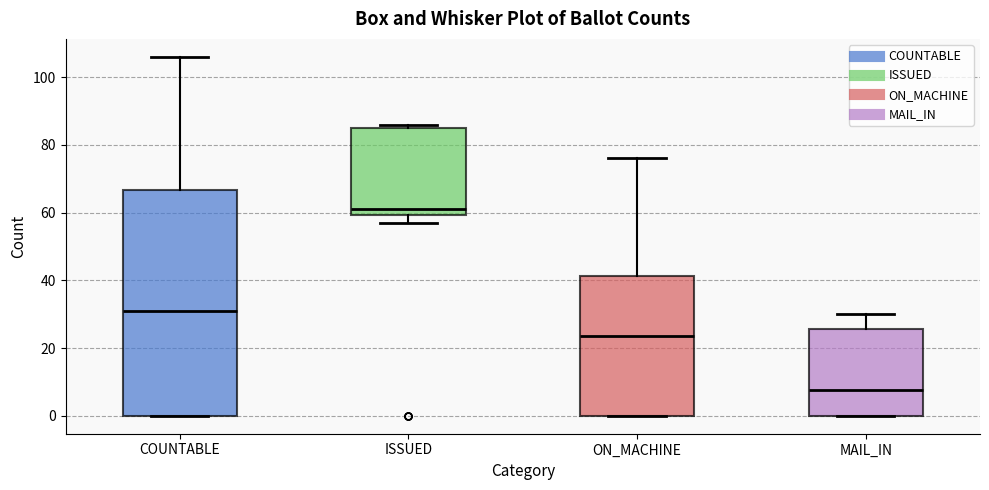

Where does the upper whisker of the box for MAIL_IN end on the y-axis? The values are not printed on the chart, so give them approximately, as read against the axis.

30